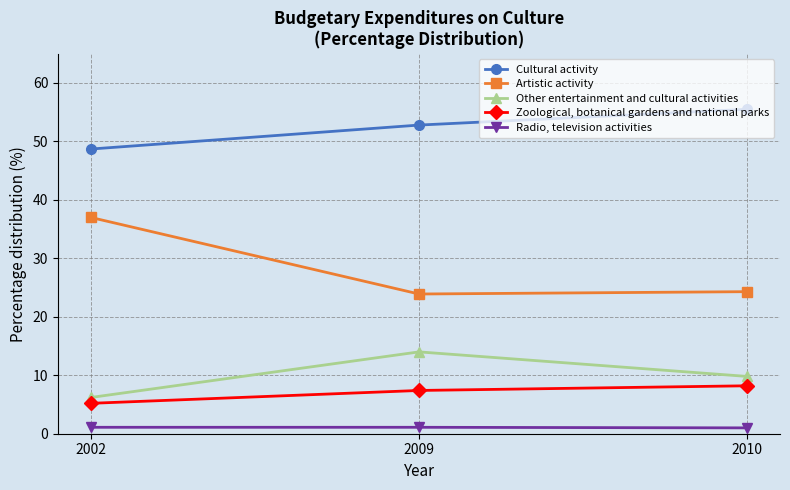

What are all the series names shown in the legend?

Cultural activity, Artistic activity, Other entertainment and cultural activities, Zoological, botanical gardens and national parks, Radio, television activities